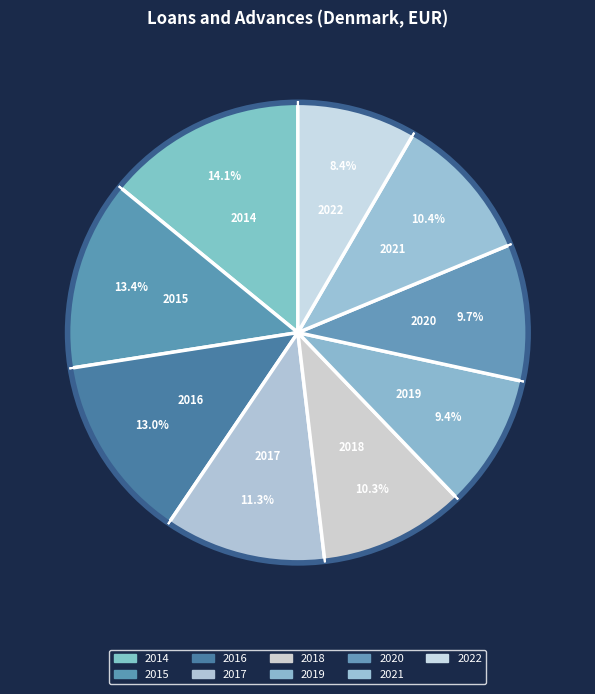

Count the number of slices in the pie.

9